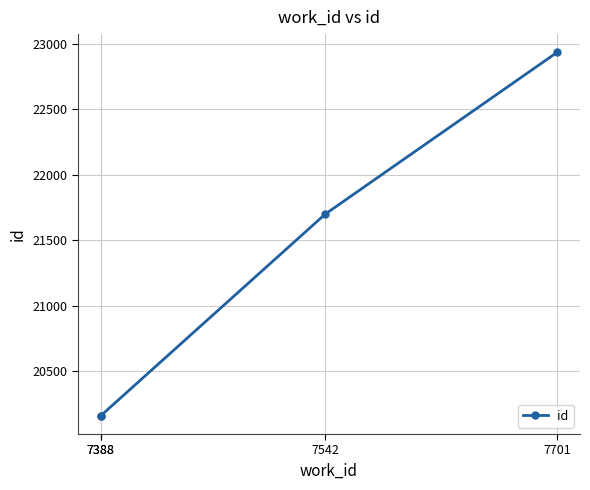

Approximately how many times larger is the value at 7701 compared to 7542?

1.1